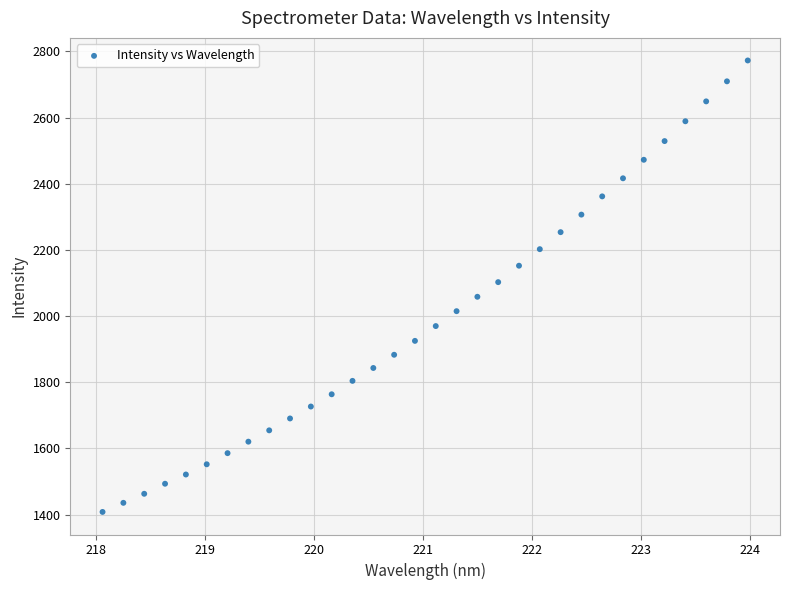

What is the range of Y values (max minus min)?

1364.4